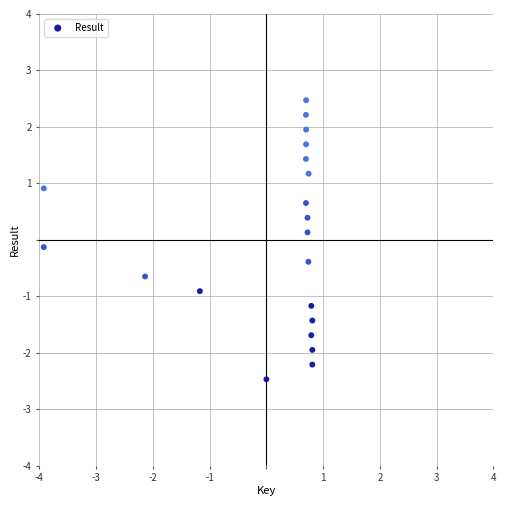

What is the range of X values (max minus min)?

4.7